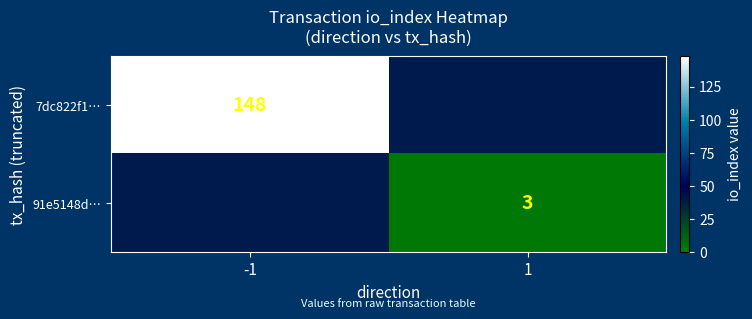

Is it true that 91e5148d… equals 3 at 1?

True